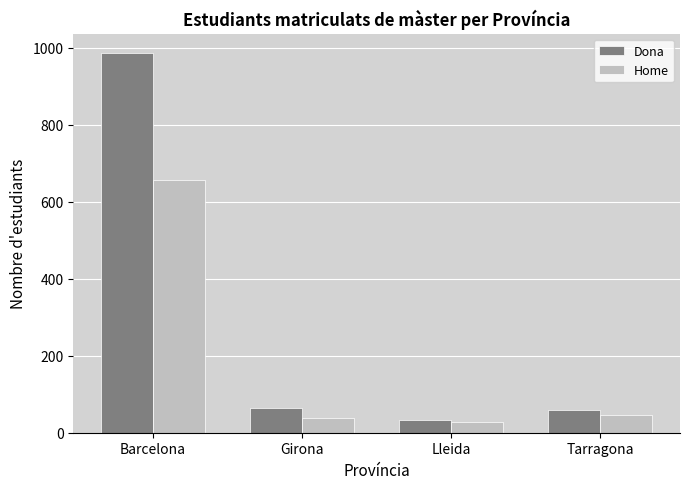

What is the difference between the highest and lowest values at Girona?

28